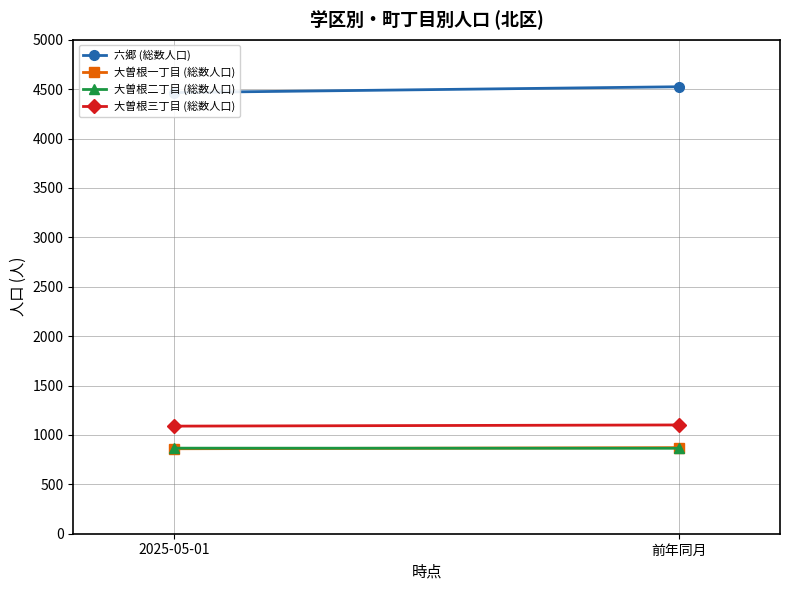

Reading right to left, list all the values displayed in this chart.

六郷 (総数人口): 前年同月=4524	2025-05-01=4465
大曽根一丁目 (総数人口): 前年同月=871	2025-05-01=860
大曽根二丁目 (総数人口): 前年同月=865	2025-05-01=866
大曽根三丁目 (総数人口): 前年同月=1101	2025-05-01=1089